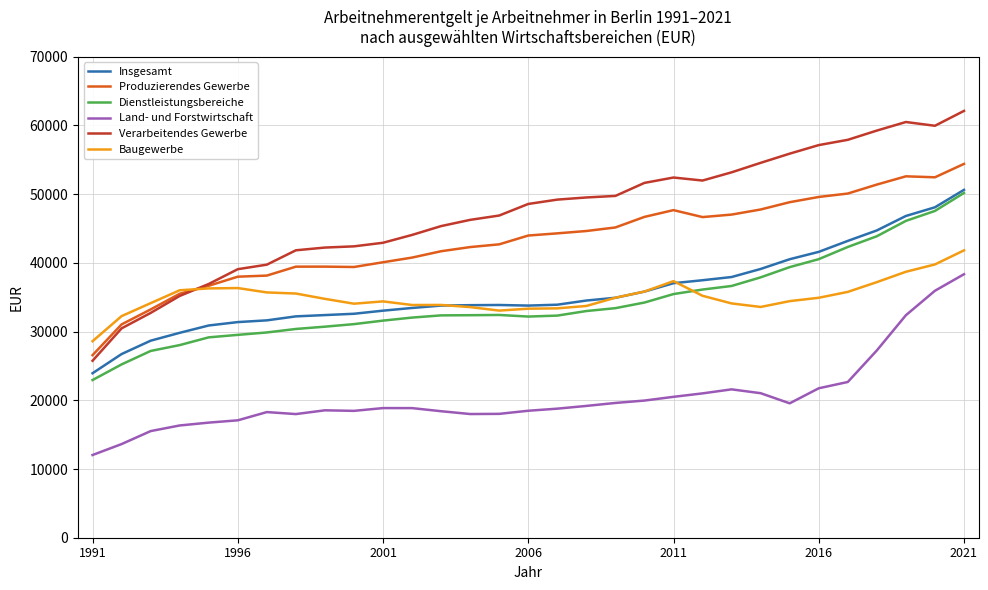

Which series has the largest total across all categories?

Verarbeitendes Gewerbe